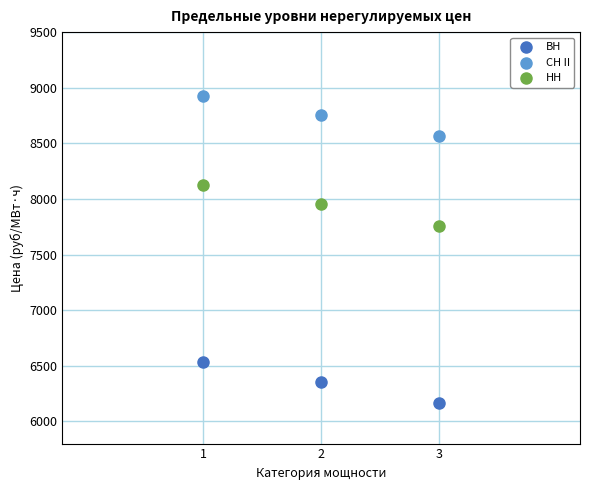

Across all series, what Y value is closest to 7546?

7759.6